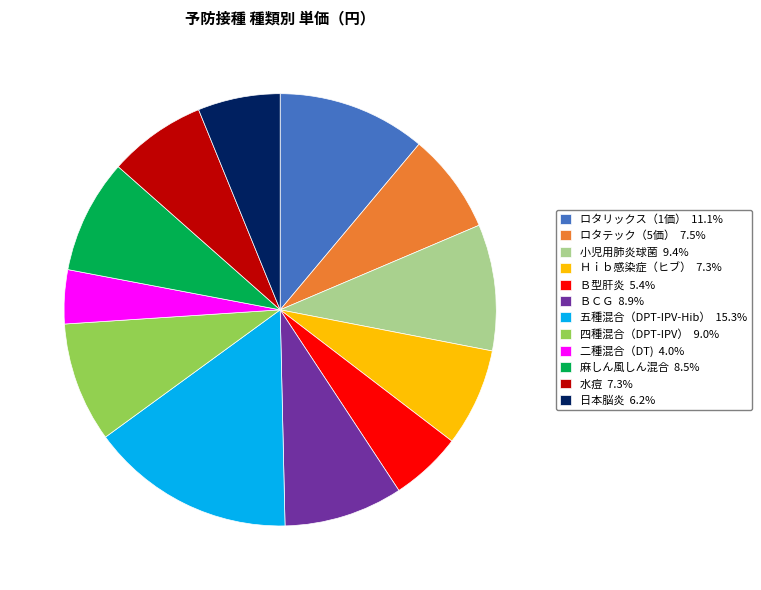

Is Ｂ型肝炎 the majority of the pie?

No